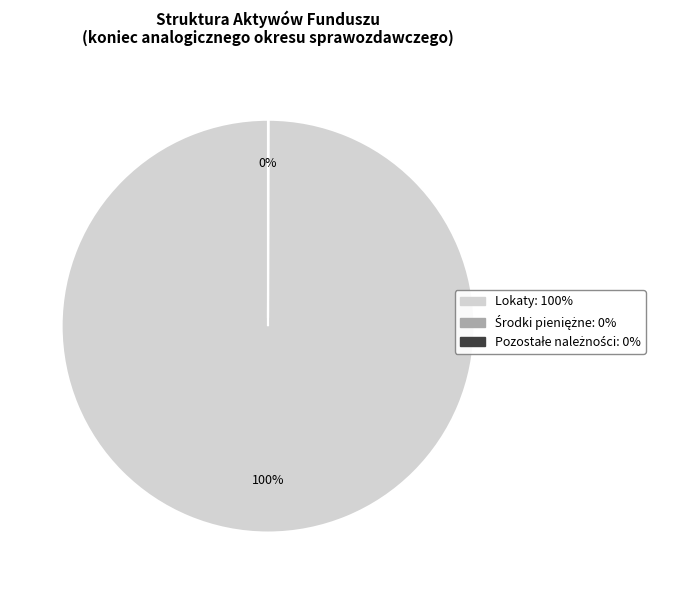

To the nearest percent, what is the difference between the largest and smallest slice percentages?

100%